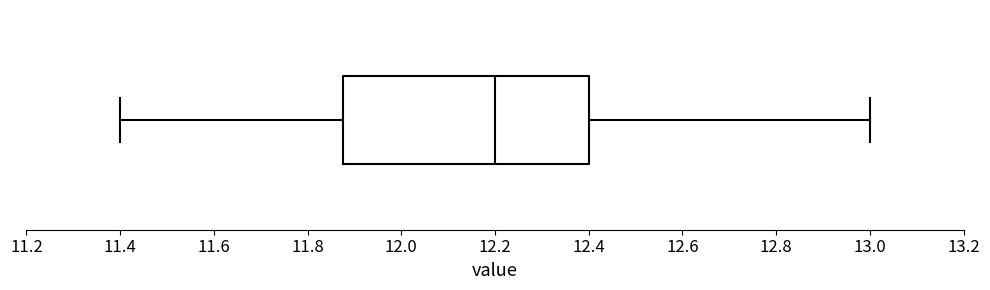

Read this box plot against the x-axis: the position of the median line, the range covered by the box, and the ends of both whiskers. The values are not printed on the chart, so give them approximately, as read against the axis.

median 12.20, box 11.88 to 12.40, whiskers 11.40 to 13.00